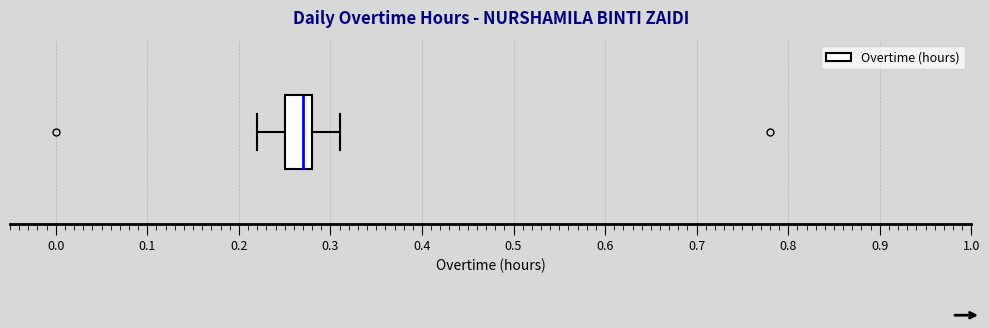

Read this box plot against the x-axis: the position of the median line, the range covered by the box, and the ends of both whiskers. The values are not printed on the chart, so give them approximately, as read against the axis.

median 0.27, box 0.25 to 0.28, whiskers 0.22 to 0.31